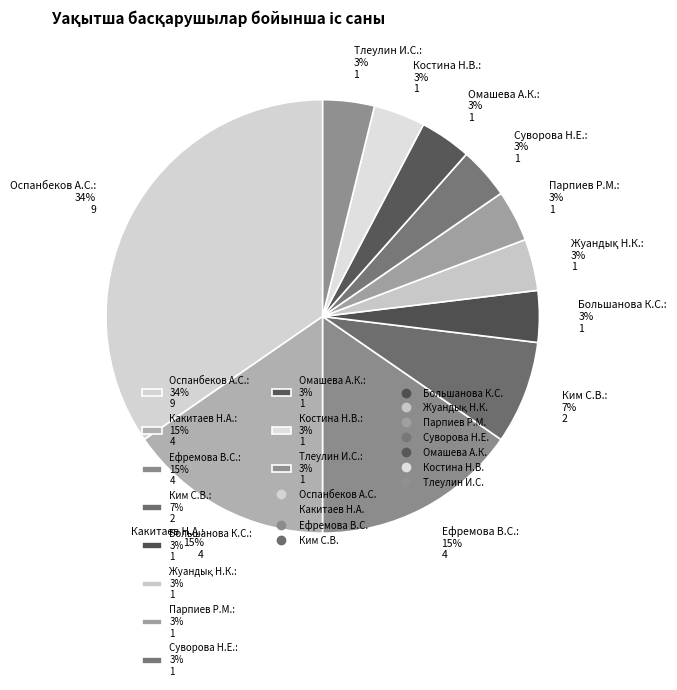

To the nearest percent, what portion does Оспанбеков А.С. represent?

35%